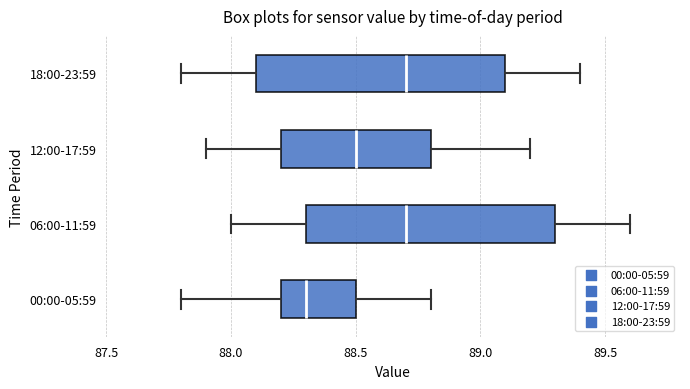

Reading bottom to top, read every box against the x-axis: the position of its median line, the range the box covers, and the ends of its whiskers. The values are not printed on the chart, so give them approximately, as read against the axis.

00:00-05:59: median 88.3, box 88.2 to 88.5, whiskers 87.8 to 88.8
06:00-11:59: median 88.7, box 88.3 to 89.3, whiskers 88.0 to 89.6
12:00-17:59: median 88.5, box 88.2 to 88.8, whiskers 87.9 to 89.2
18:00-23:59: median 88.7, box 88.1 to 89.1, whiskers 87.8 to 89.4